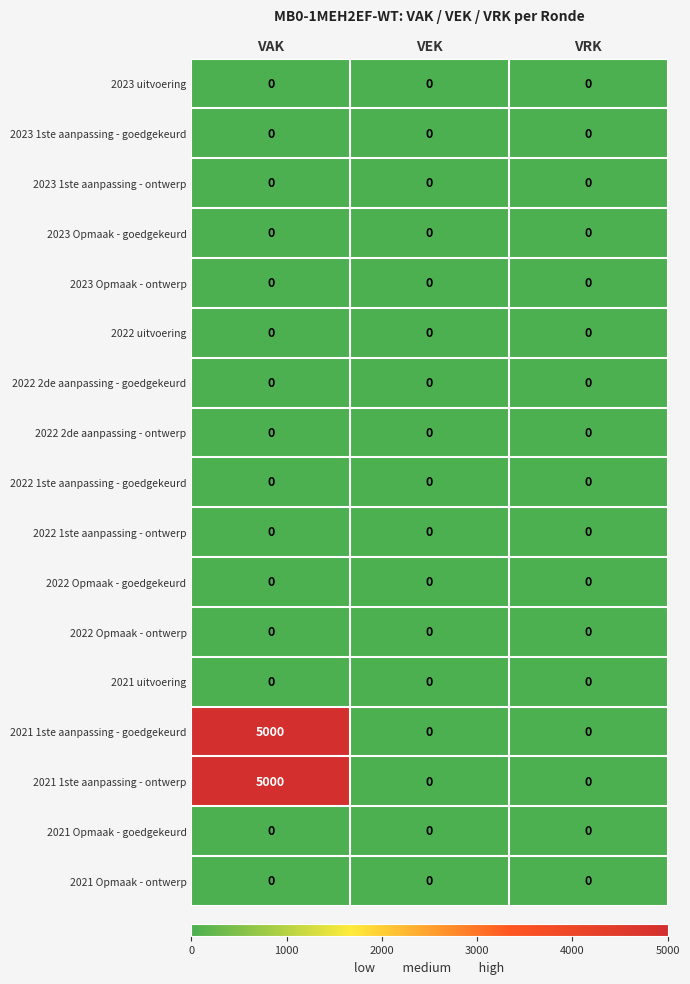

What is the spread (max minus min) of values at VAK?

5000